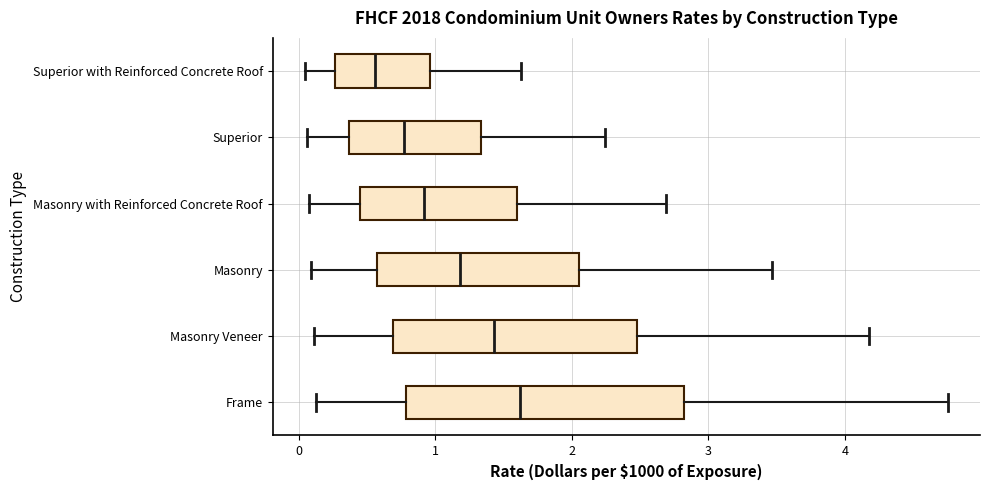

Reading bottom to top, transcribe this box plot: for each box, give where its median line is, the range the box spans, and where its two whiskers end, as read against the x-axis. The values are not printed on the chart, so give them approximately, as read against the axis.

Frame: median 1.6, box 0.8 to 2.8, whiskers 0.1 to 4.8
Masonry Veneer: median 1.4, box 0.7 to 2.5, whiskers 0.1 to 4.2
Masonry: median 1.2, box 0.6 to 2.1, whiskers 0.1 to 3.5
Masonry with Reinforced Concrete Roof: median 0.9, box 0.4 to 1.6, whiskers 0.1 to 2.7
Superior: median 0.8, box 0.4 to 1.3, whiskers 0.1 to 2.2
Superior with Reinforced Concrete Roof: median 0.6, box 0.3 to 1.0, whiskers 0.0 to 1.6